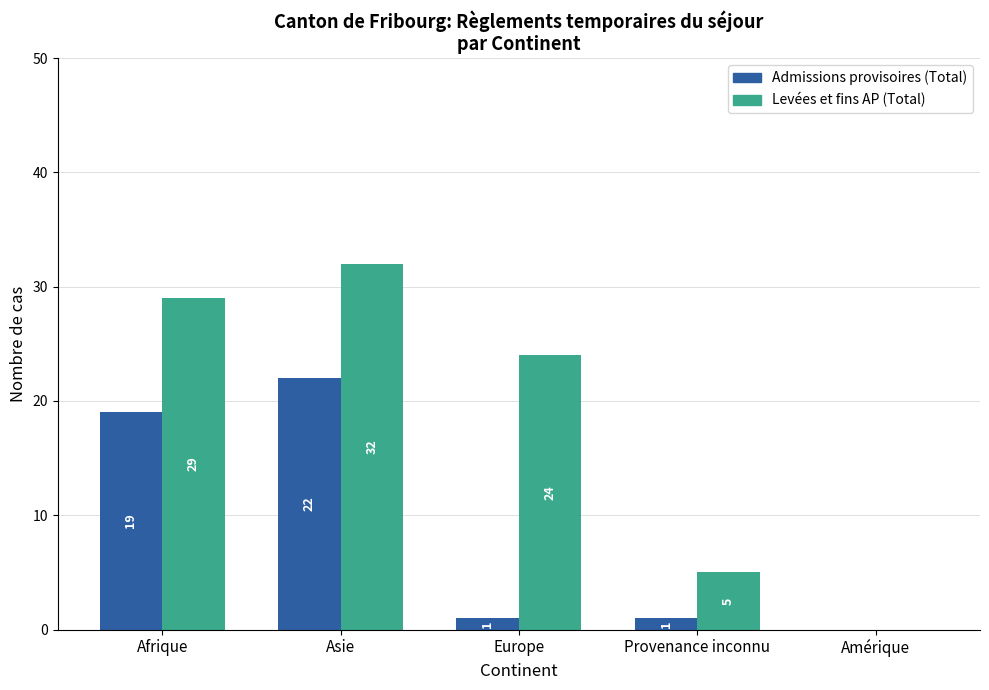

The Admissions provisoires (Total) series shows 1 at Provenance inconnu. True or false?

True